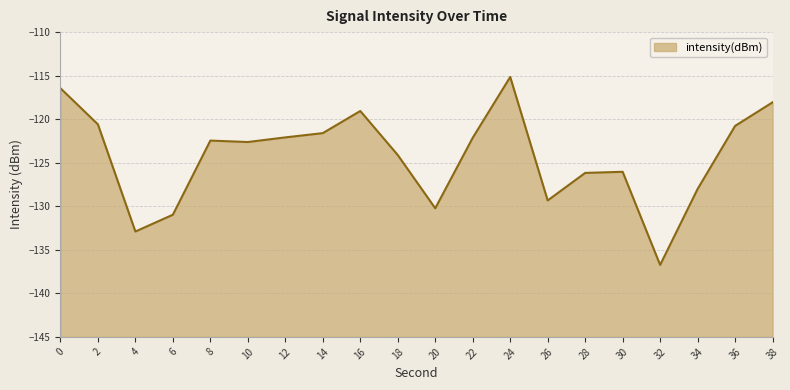

Where is the data nearest to the value -125?

18